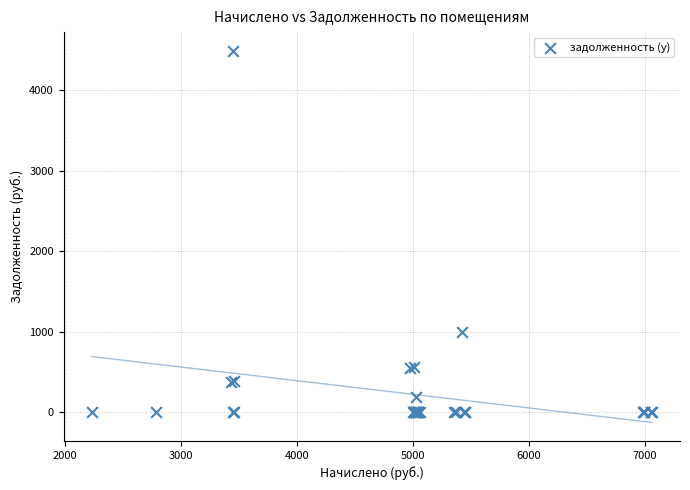

What Y value in the scatter plot is closest to 2246?

994.9